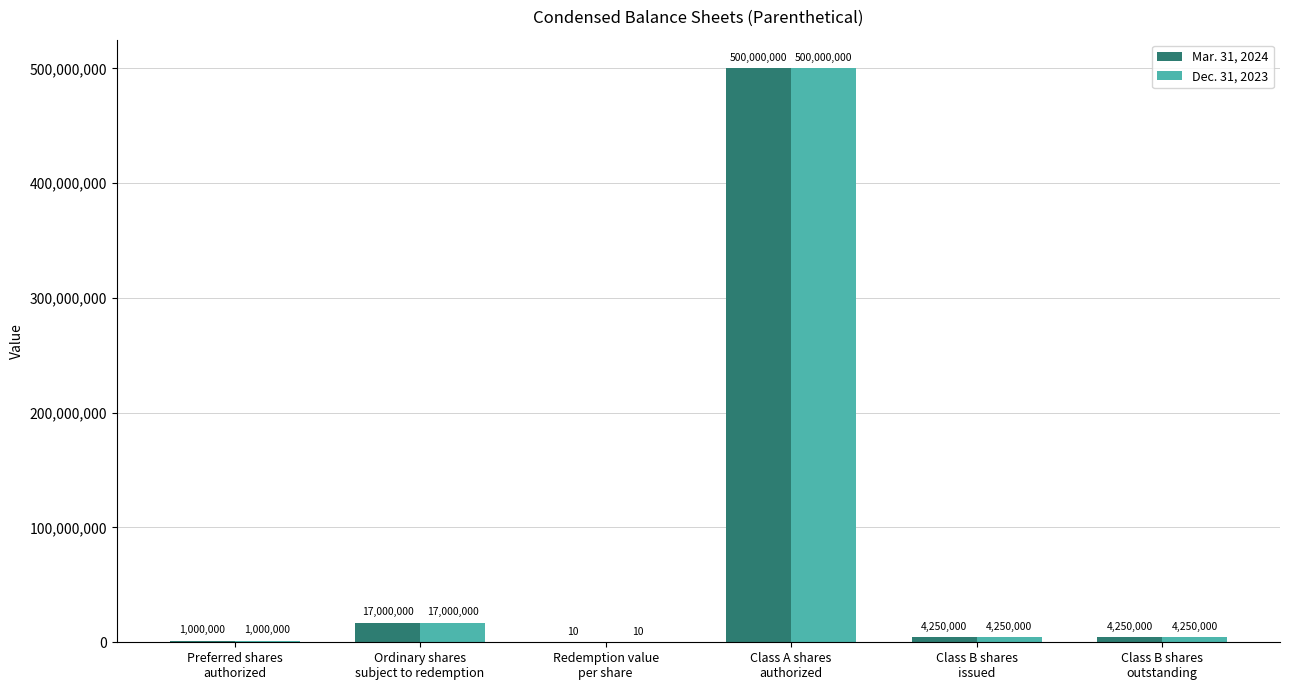

What is the greatest value displayed?

500000000.0